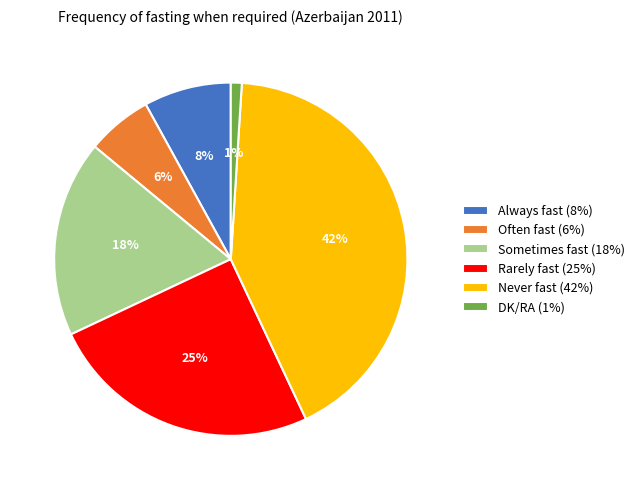

Which slice is the smallest?

DK/RA